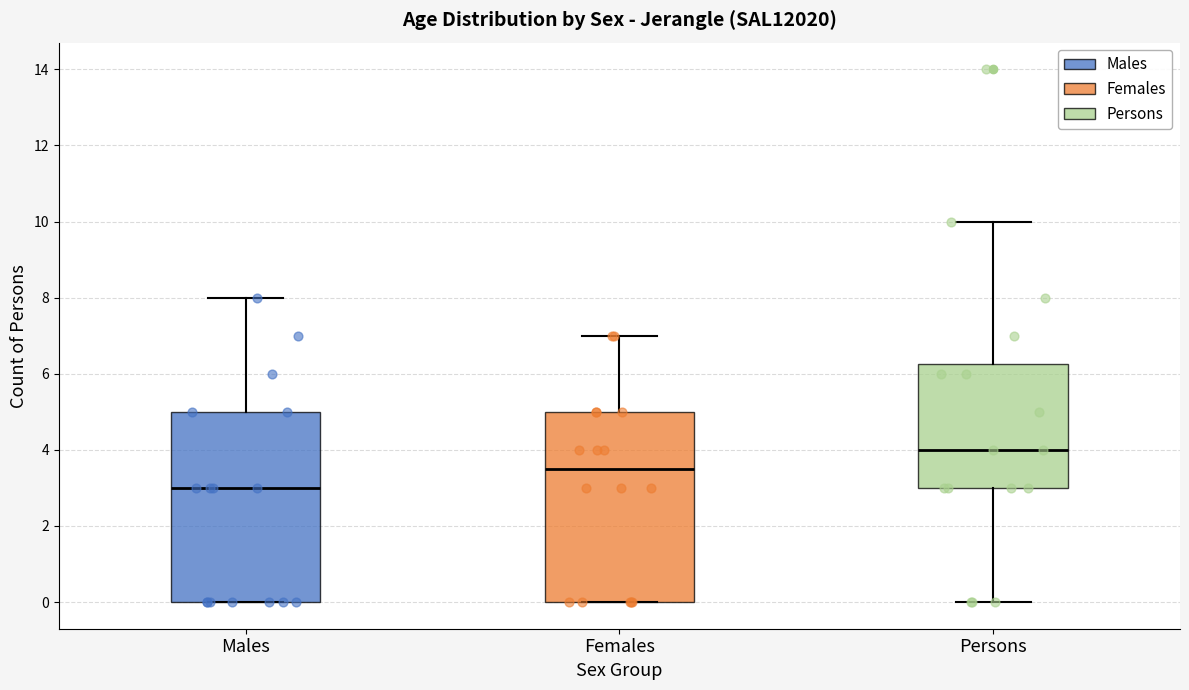

Where is the lower edge of the box for Males on the y-axis? The values are not printed on the chart, so give them approximately, as read against the axis.

0.0